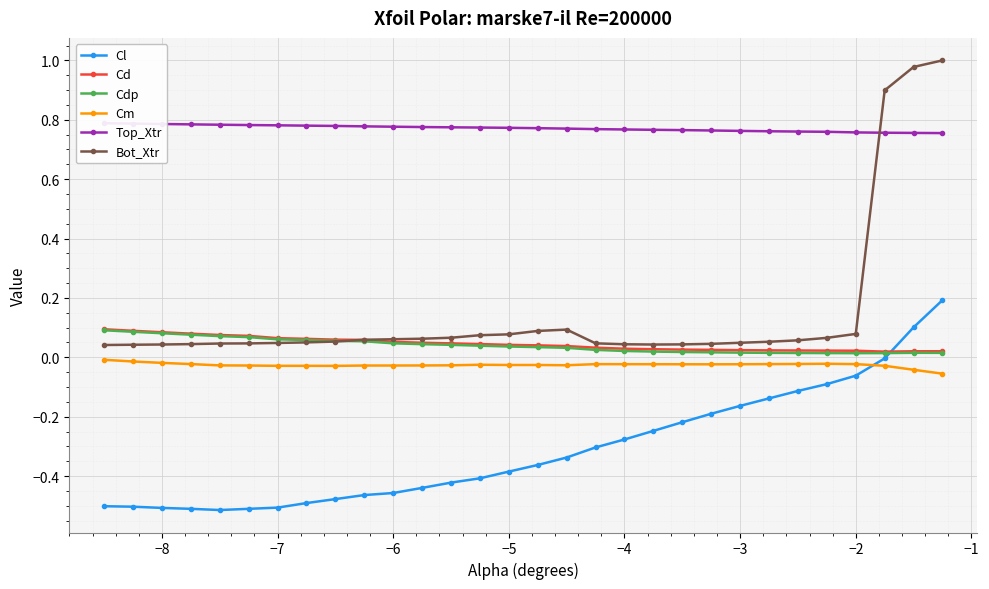

Which series ends up on top after the final intersection of Cl and Cd?

Cl